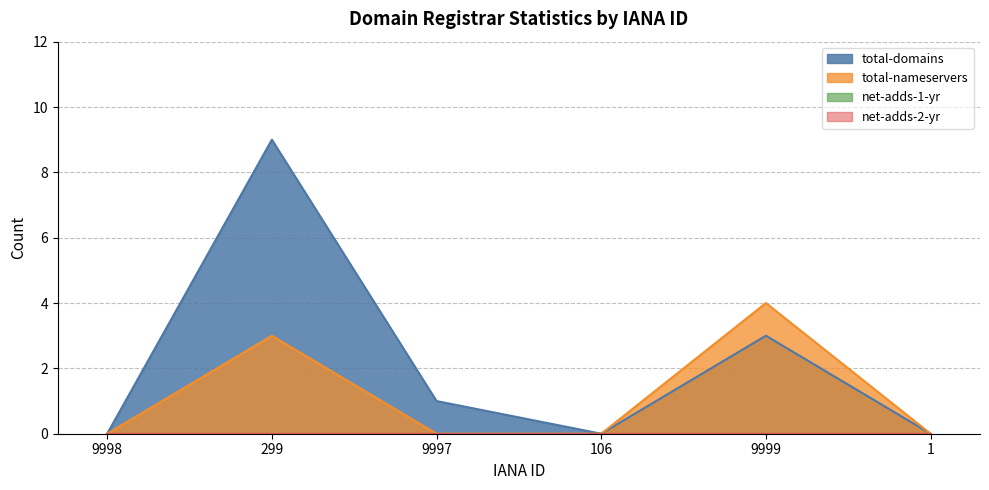

Does the chart display data point markers on the line(s)?

No